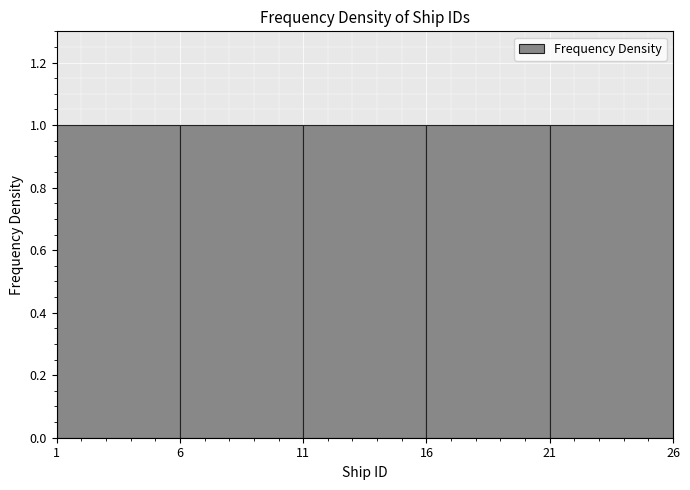

How tall is the bar that spans 21 to 26 on the x-axis? The values are not printed on the chart, so give them approximately, as read against the axis.

1